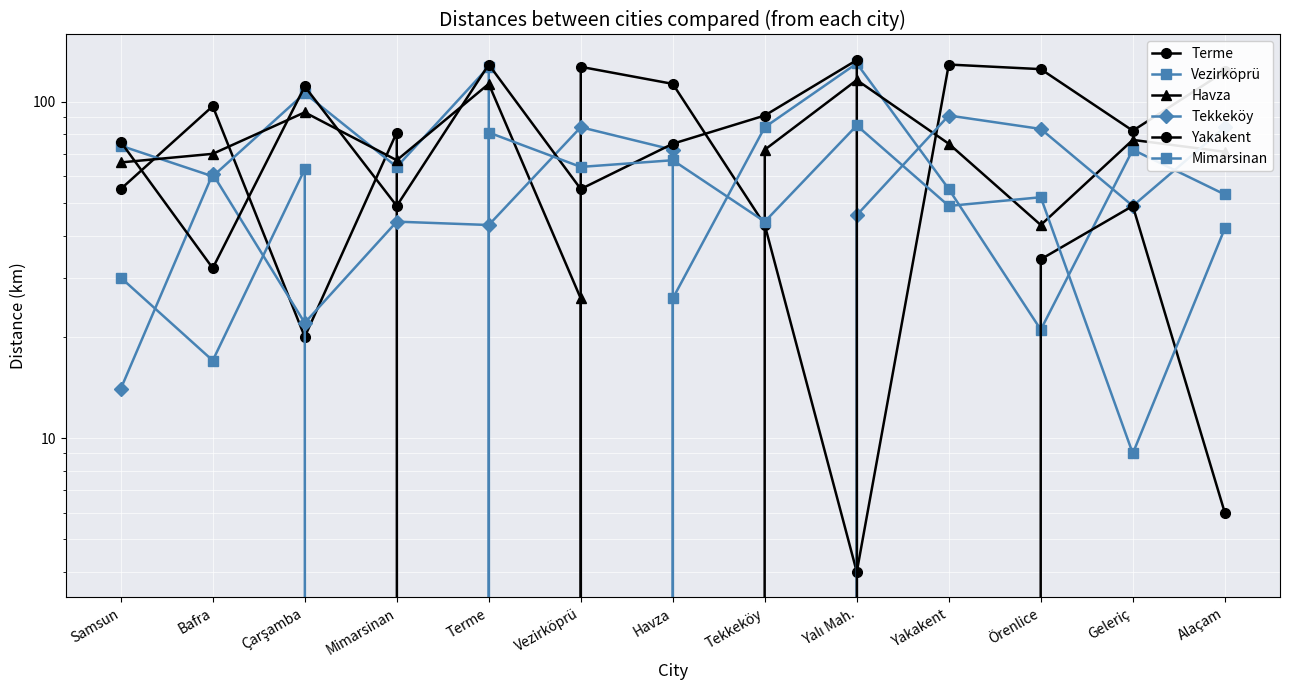

What is the difference between the Tekkeköy values at Alaçam and Geleriç?

35